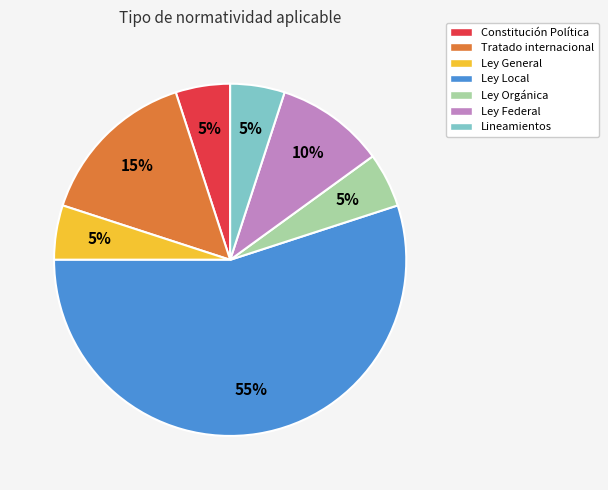

To the nearest percent, what is the difference between the largest and smallest slice percentages?

50%